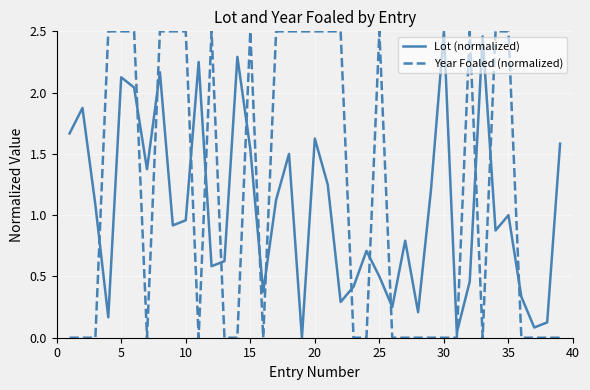

True or false: Year Foaled (normalized) and Lot (normalized) intersect in this chart.

True